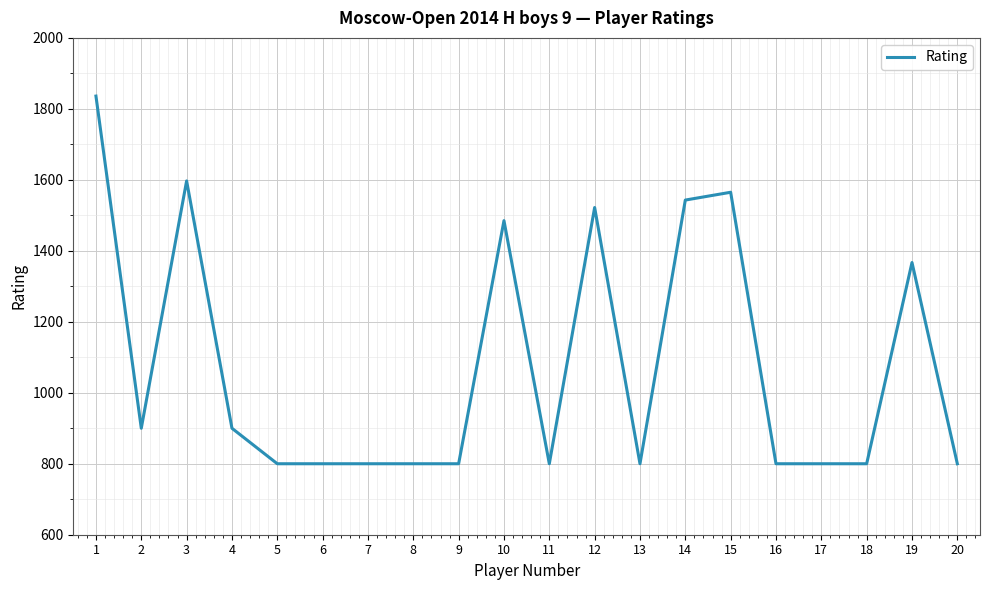

What is the difference between the maximum and minimum values?

1036